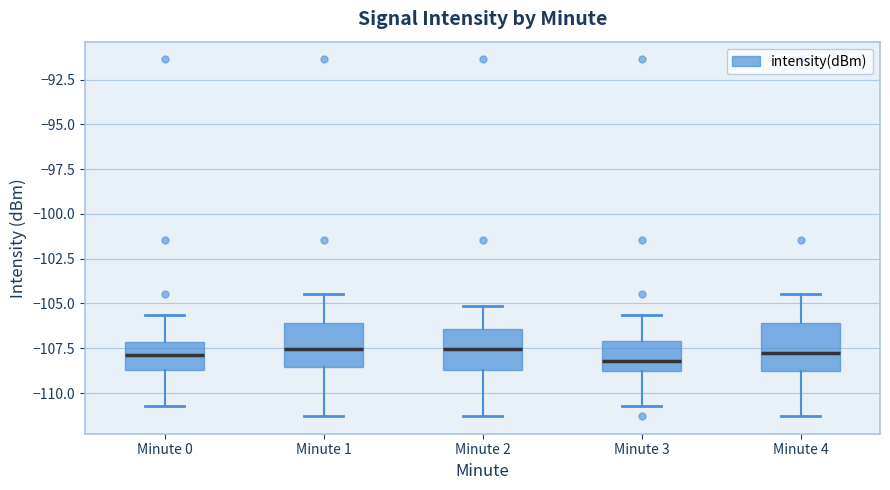

Where does the median line of the box for Minute 4 sit on the y-axis? The values are not printed on the chart, so give them approximately, as read against the axis.

-108.0